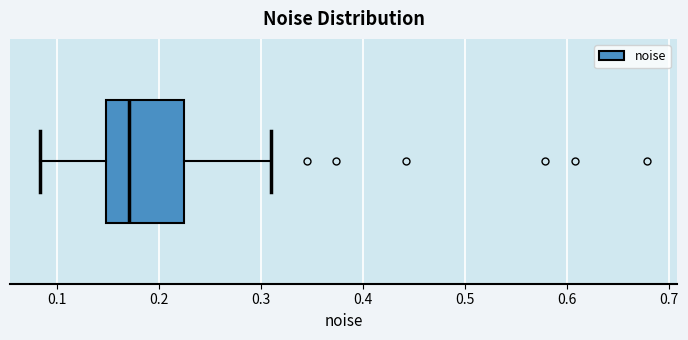

Where does the left whisker of the box end on the x-axis? The values are not printed on the chart, so give them approximately, as read against the axis.

0.08